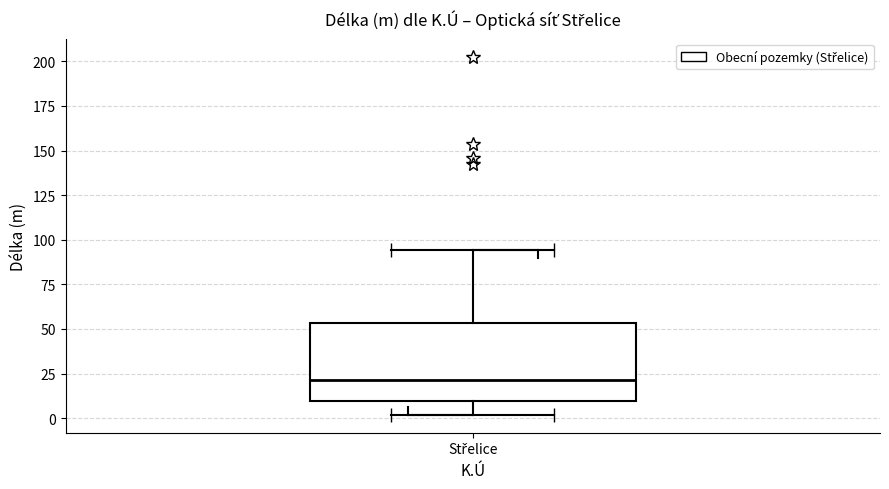

Read this box plot against the y-axis: the position of the median line, the range covered by the box, and the ends of both whiskers. The values are not printed on the chart, so give them approximately, as read against the axis.

median 20, box 10 to 55, whiskers 0 to 95